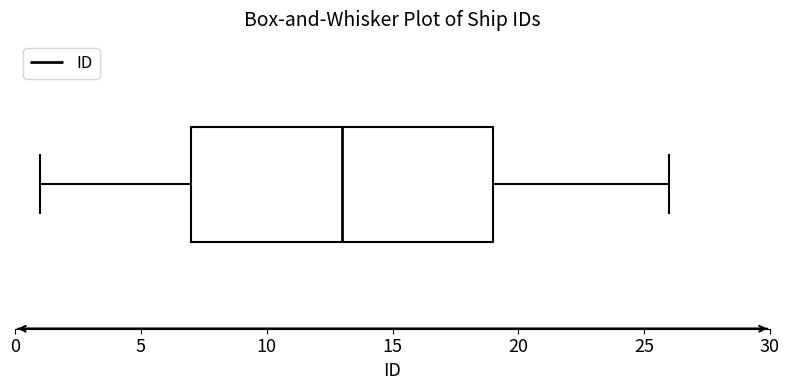

Transcribe this box plot: give where the median line is, the range the box spans, and where the two whiskers end, as read against the x-axis. The values are not printed on the chart, so give them approximately, as read against the axis.

median 13, box 7 to 19, whiskers 1 to 26